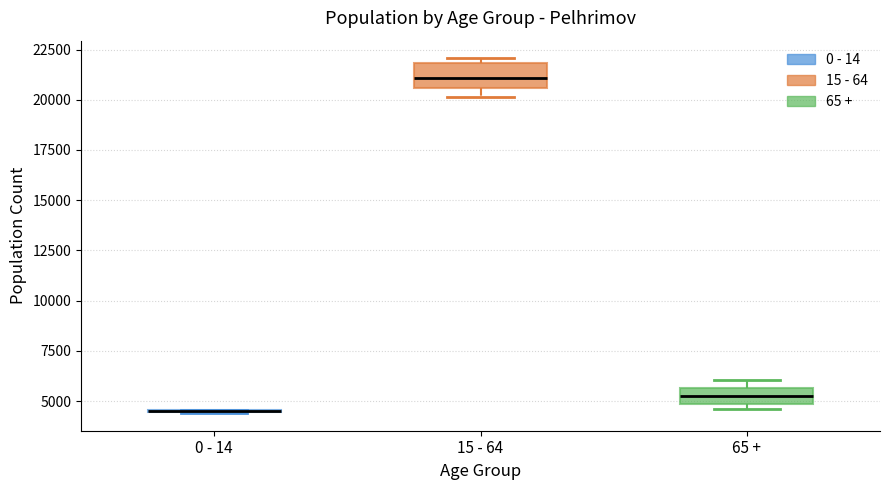

Reading left to right, transcribe this box plot: for each box, give where its median line is, the range the box spans, and where its two whiskers end, as read against the y-axis. The values are not printed on the chart, so give them approximately, as read against the axis.

0 - 14: box collapsed to a line at 4500, whiskers 4500 to 4500
15 - 64: median 21000, box 20500 to 22000, whiskers 20000 to 22000 (just above the box's upper edge)
65 +: median 5500 (inside the box), box 5000 to 5500, whiskers 4500 to 6000